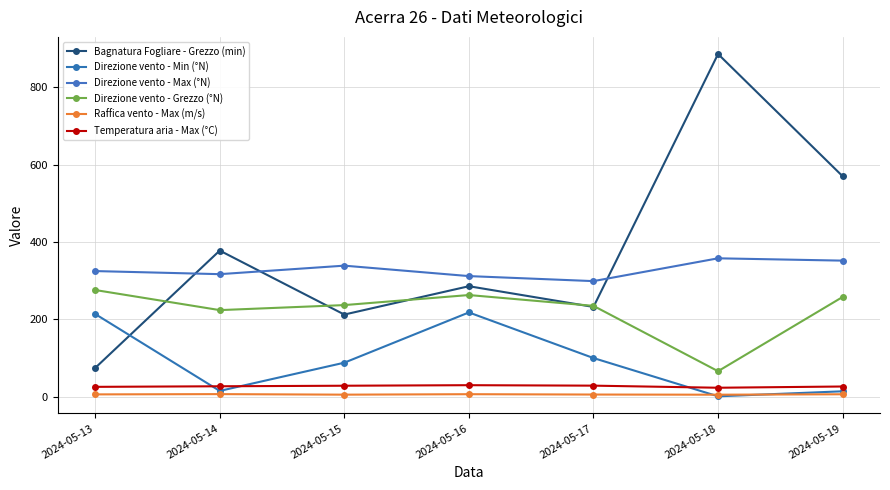

What is the value of the Temperatura aria - Max (°C) point at the 6th from the left?

23.2